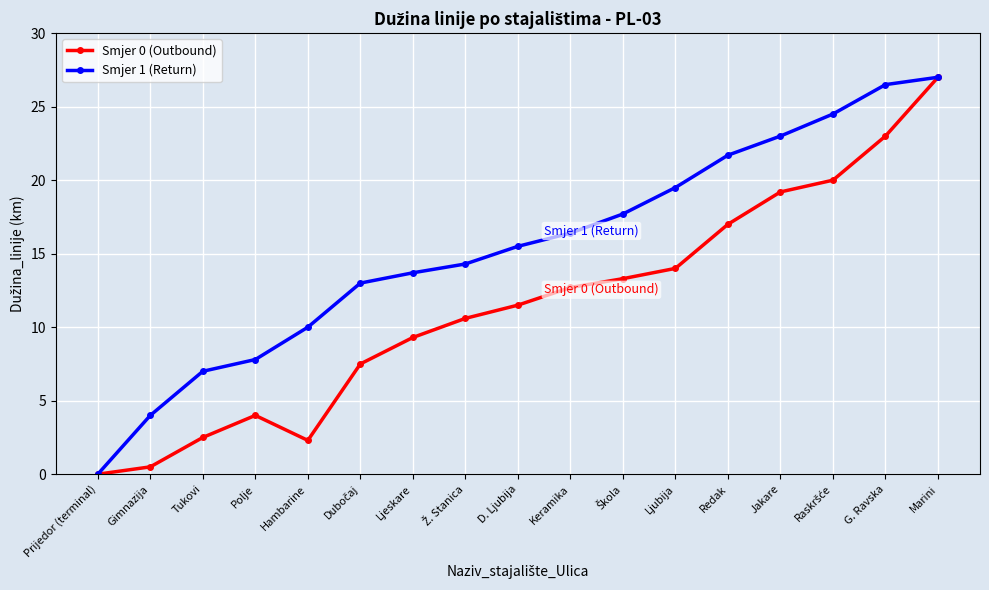

What is the sum of the Smjer 1 (Return) values at Jakare and Hambarine?

33.0